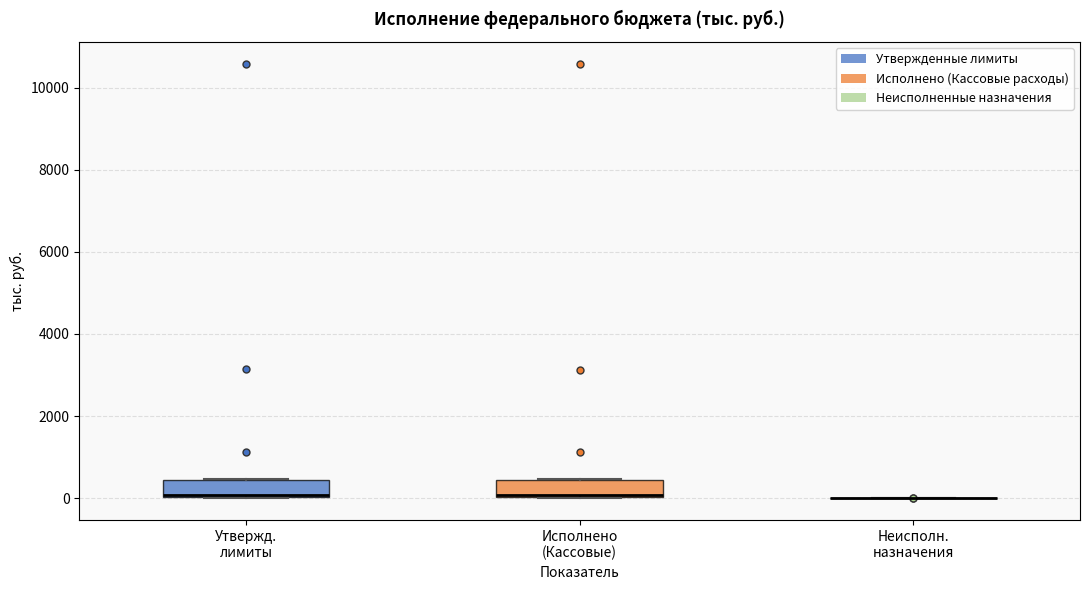

Reading left to right, transcribe this box plot: for each box, give where its median line is, the range the box spans, and where its two whiskers end, as read against the y-axis. The values are not printed on the chart, so give them approximately, as read against the axis.

Утвержд. лимиты: median 0, box 0 to 400, whiskers 0 to 400
Исполнено (Кассовые): median 0, box 0 to 400, whiskers 0 to 400
Неисполн. назначения: box collapsed to a line at 0, whiskers 0 to 0